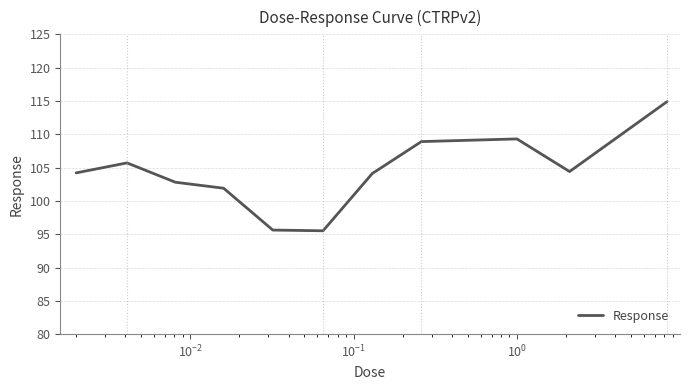

Count the number of data series in this chart.

1